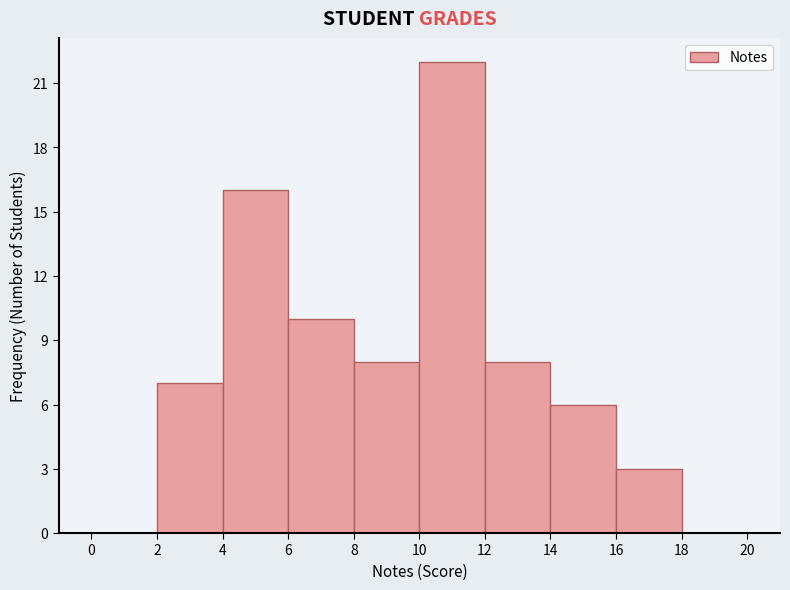

Over which range of the x-axis is the bar tallest?

10 to 12